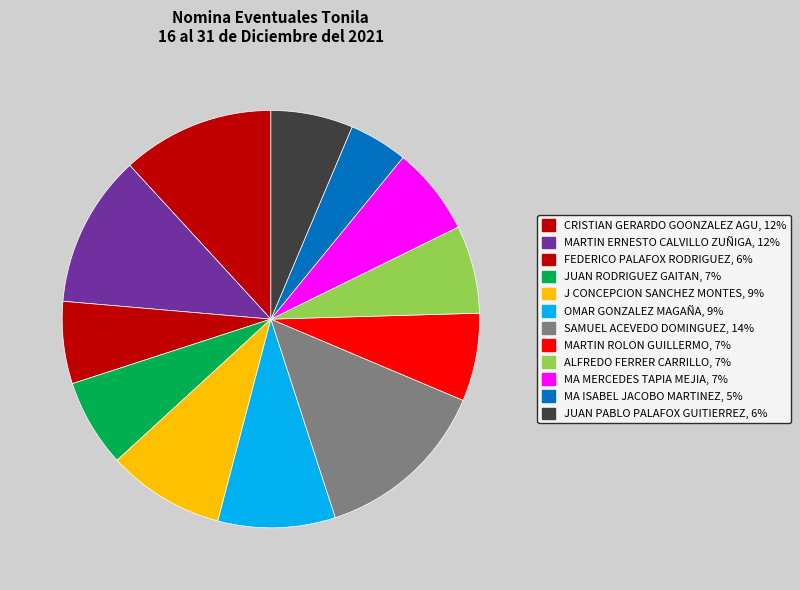

Is there a majority slice in this chart?

No